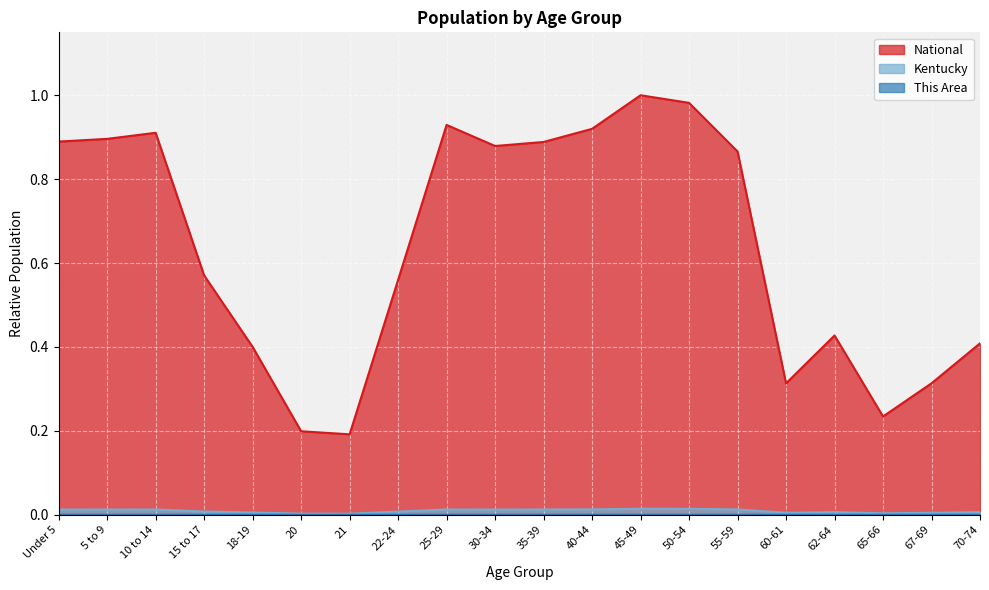

At which category does Kentucky reach its first local valley?

21